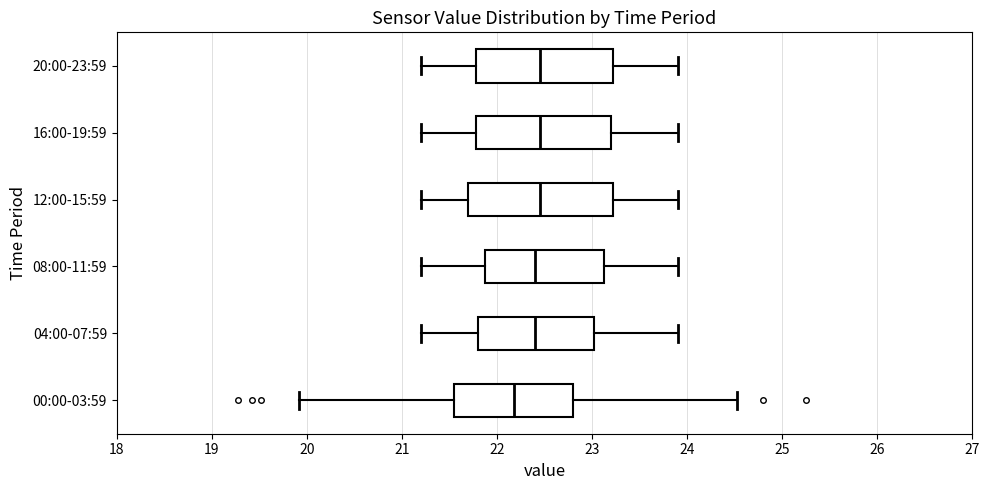

Reading bottom to top, read every box against the x-axis: the position of its median line, the range the box covers, and the ends of its whiskers. The values are not printed on the chart, so give them approximately, as read against the axis.

00:00-03:59: median 22.2, box 21.5 to 22.8, whiskers 19.9 to 24.5
04:00-07:59: median 22.4, box 21.8 to 23.0, whiskers 21.2 to 23.9
08:00-11:59: median 22.4, box 21.9 to 23.1, whiskers 21.2 to 23.9
12:00-15:59: median 22.5, box 21.7 to 23.2, whiskers 21.2 to 23.9
16:00-19:59: median 22.5, box 21.8 to 23.2, whiskers 21.2 to 23.9
20:00-23:59: median 22.5, box 21.8 to 23.2, whiskers 21.2 to 23.9